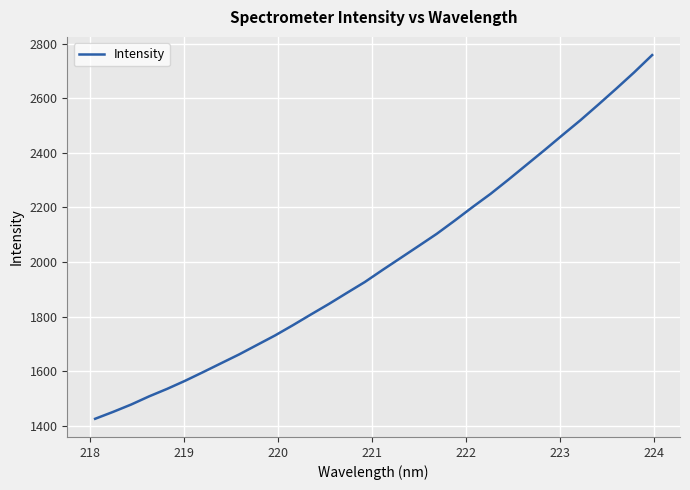

What is the difference between the maximum and minimum values?

1332.7